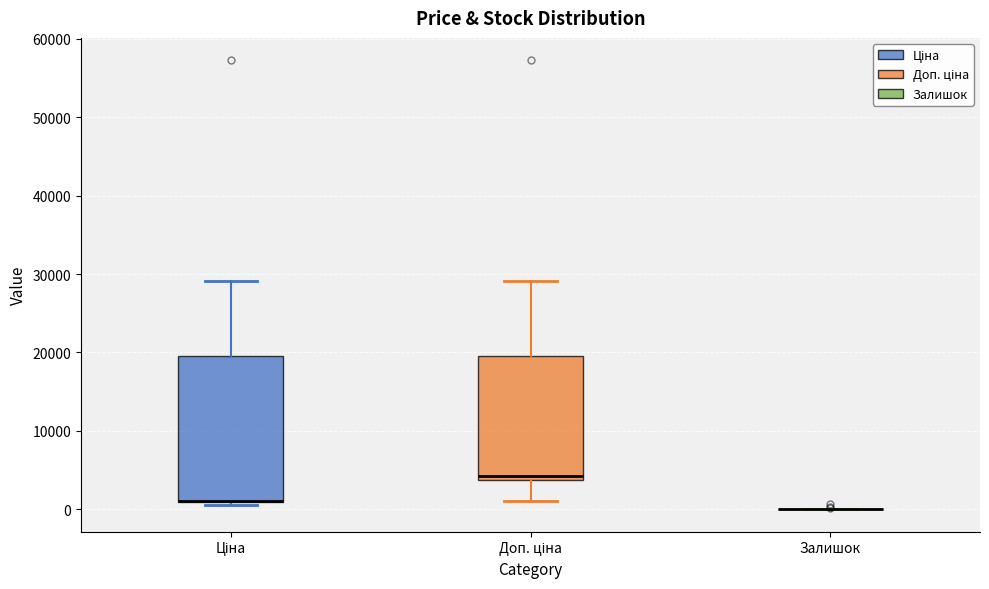

Reading left to right, transcribe this box plot: for each box, give where its median line is, the range the box spans, and where its two whiskers end, as read against the y-axis. The values are not printed on the chart, so give them approximately, as read against the axis.

Ціна: median 1000 (drawn on the box's lower edge), box 1000 to 20000, whiskers 1000 to 29000
Доп. ціна: median 4000 (just above the box's lower edge), box 4000 to 20000, whiskers 1000 to 29000
Залишок: box collapsed to a line at 0, whiskers 0 to 0